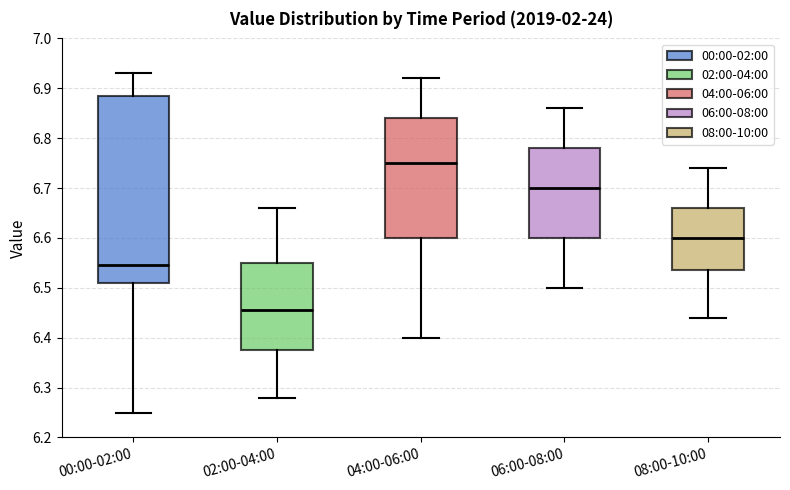

Where does the upper whisker of the box for 08:00-10:00 end on the y-axis? The values are not printed on the chart, so give them approximately, as read against the axis.

6.74